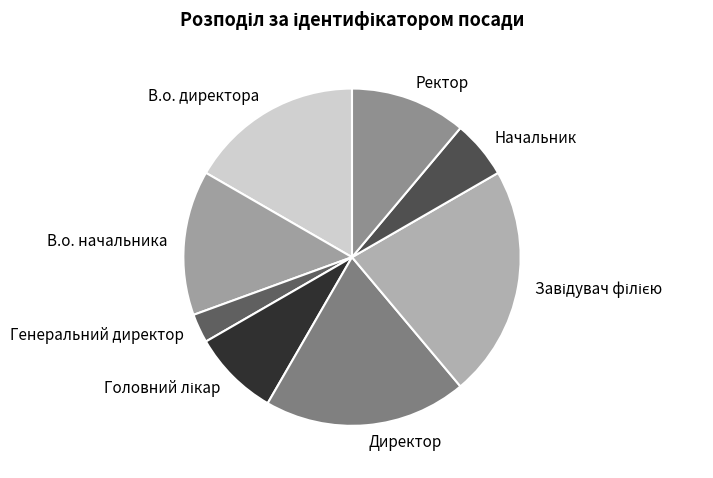

Does any single category account for the majority?

No